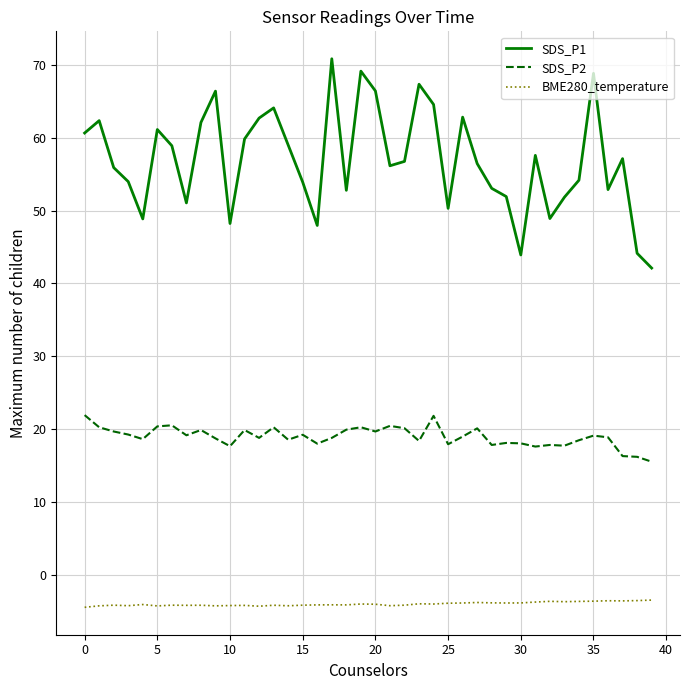

Count the number of categories in the chart.

40